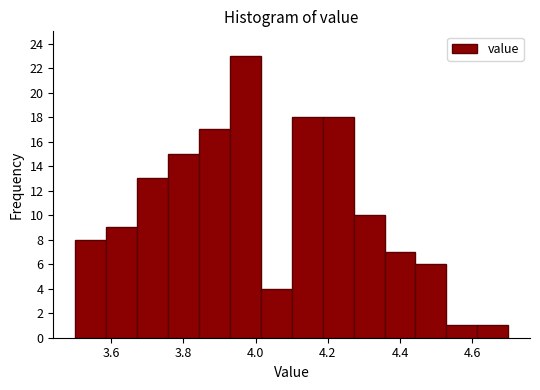

Reading left to right, list every bar in this chart as the range it spans on the x-axis followed by its height. Neither the bar edges nor the heights are printed on the chart, so give them approximately, as read against the axes.

3.50 to 3.58: 8
3.58 to 3.68: 9
3.68 to 3.76: 13
3.76 to 3.84: 15
3.84 to 3.92: 17
3.92 to 4.02: 23
4.02 to 4.10: 4
4.10 to 4.18: 18
4.18 to 4.28: 18
4.28 to 4.36: 10
4.36 to 4.44: 7
4.44 to 4.52: 6
4.52 to 4.62: 1
4.62 to 4.70: 1